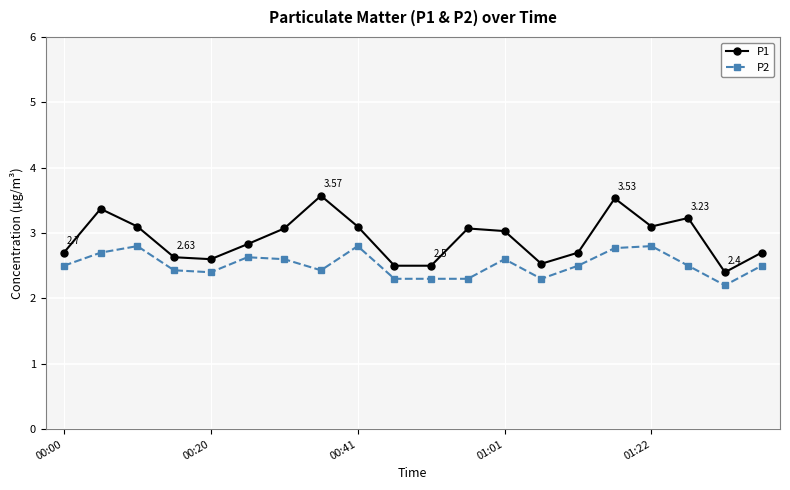

At how many categories does at least one series exceed 2?

20